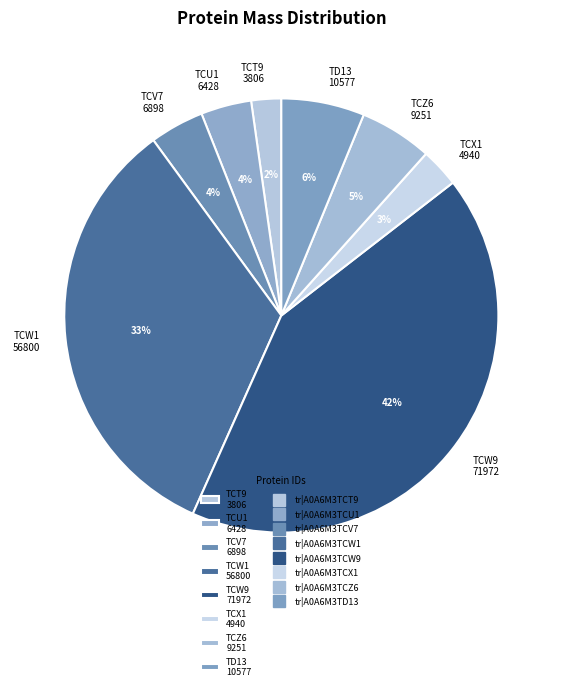

To the nearest percent, what percentage of the pie is TD13 10577?

6%